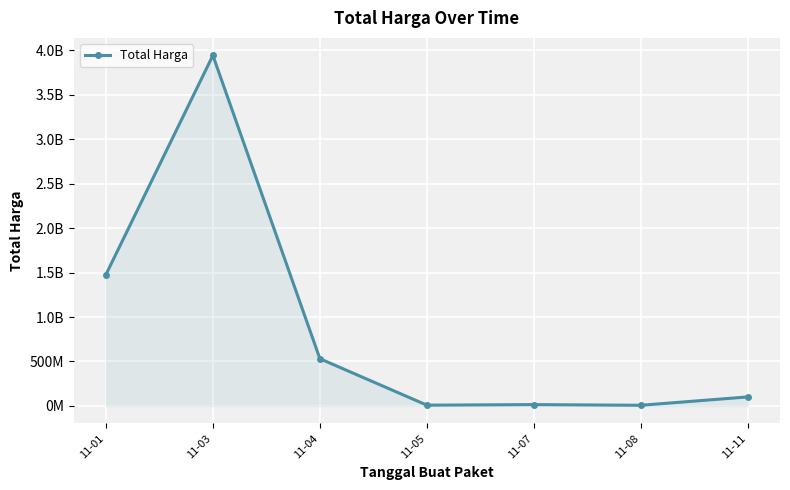

Does the chart have visible grid lines?

Yes